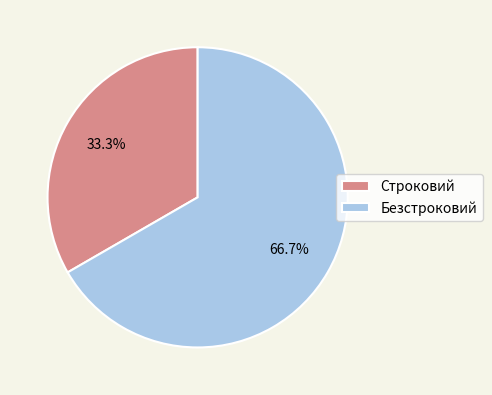

Which slice represents more than half of the pie?

Безстроковий